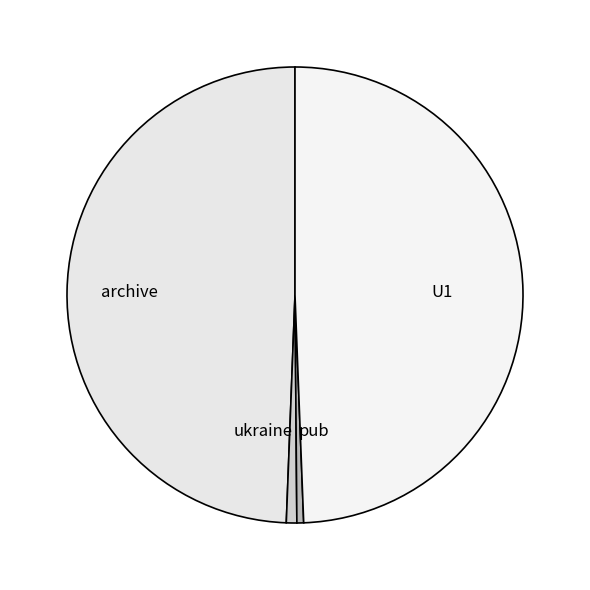

Is the sum of ukraine and pub greater than half?

No